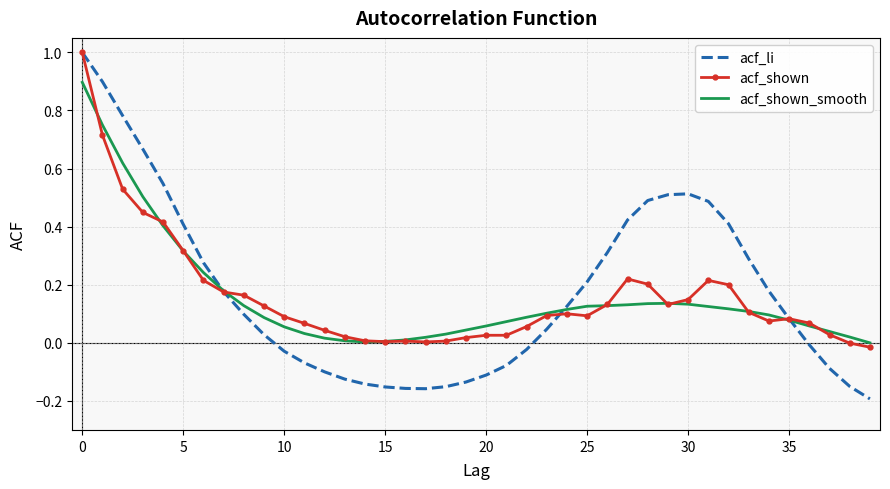

Which series has the largest range (max minus min)?

acf_li